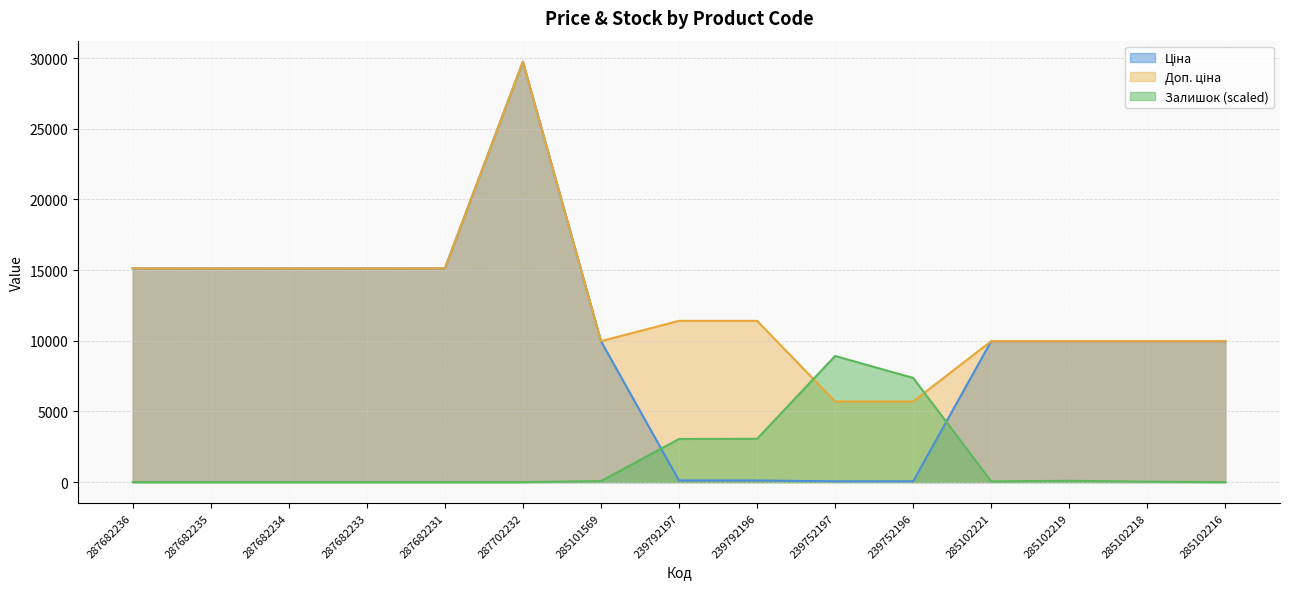

What is the label of the 2nd point from the left?

287682235